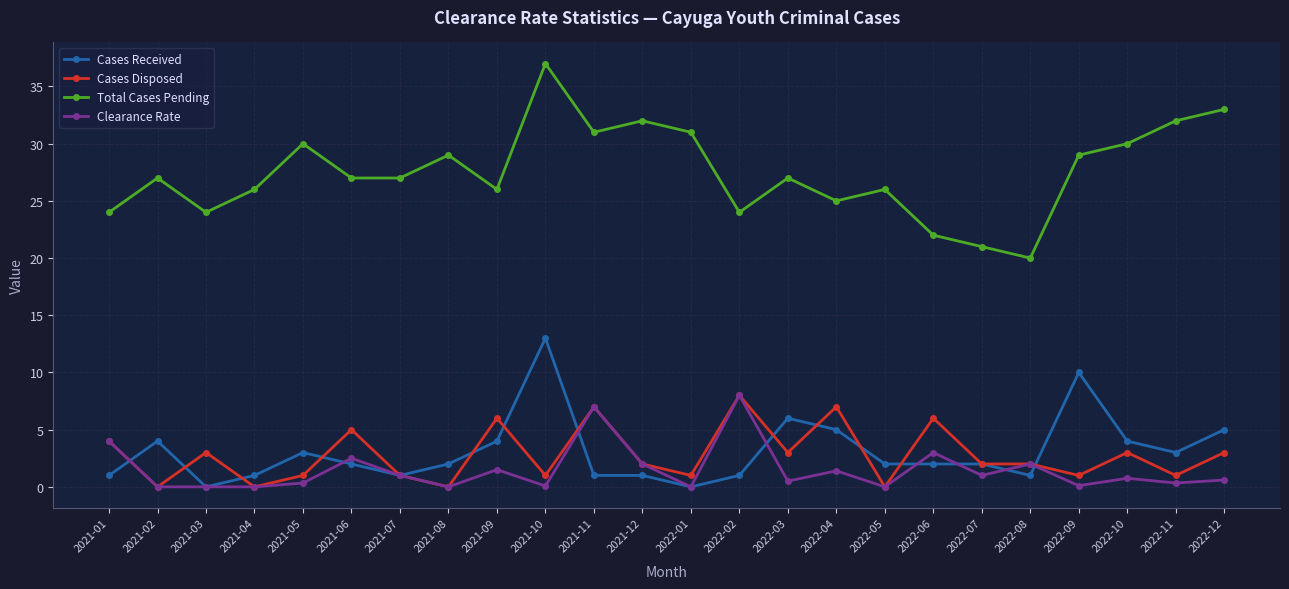

What is the spread (max minus min) of values at 2021-04?

26.0